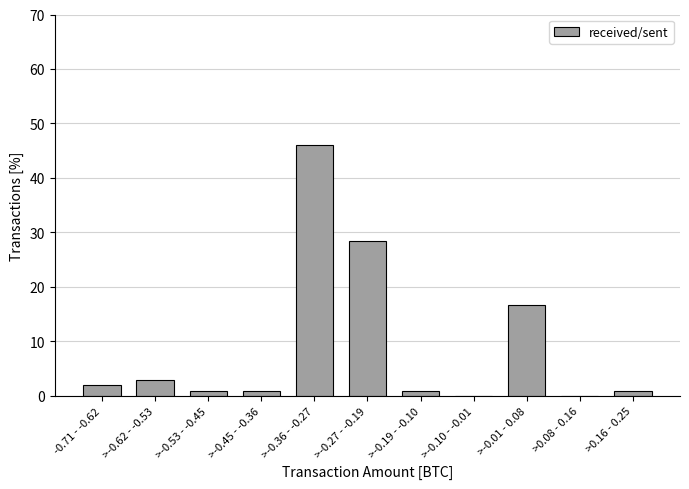

Reading left to right, extract all data points from this chart.

-0.71 - -0.62=2.0	>-0.62 - -0.53=2.9	>-0.53 - -0.45=1.0	>-0.45 - -0.36=1.0	>-0.36 - -0.27=46.1	>-0.27 - -0.19=28.4	>-0.19 - -0.10=1.0	>-0.10 - -0.01=0.0	>-0.01 - 0.08=16.7	>0.08 - 0.16=0.0	>0.16 - 0.25=1.0